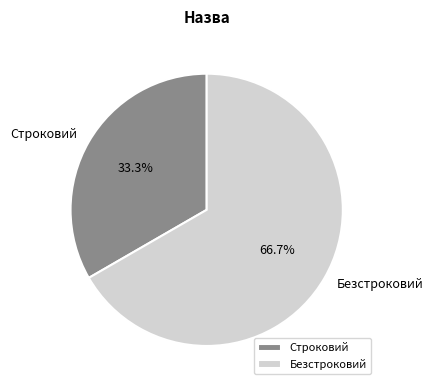

Which slice is the largest?

Безстроковий